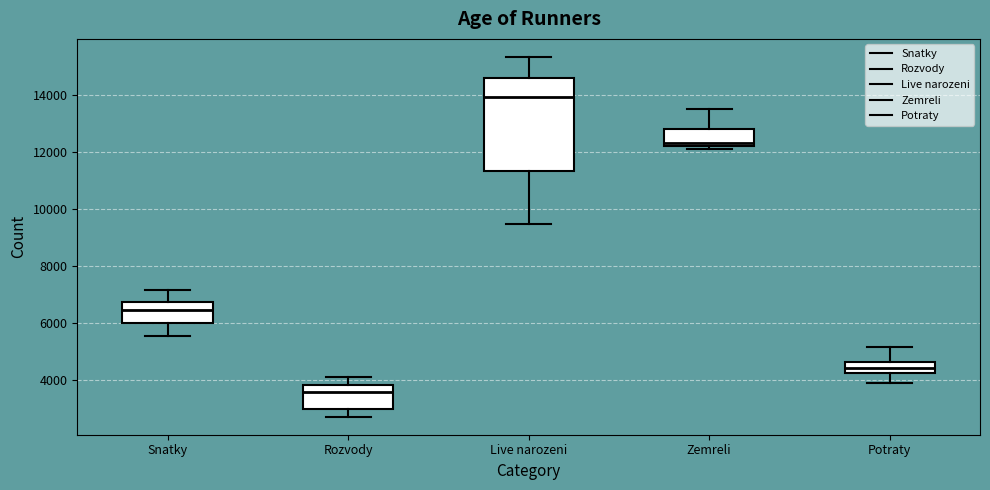

Reading left to right, transcribe this box plot: for each box, give where its median line is, the range the box spans, and where its two whiskers end, as read against the y-axis. The values are not printed on the chart, so give them approximately, as read against the axis.

Snatky: median 6400, box 6000 to 6800, whiskers 5600 to 7200
Rozvody: median 3600, box 3000 to 3800, whiskers 2800 to 4000
Live narozeni: median 14000, box 11400 to 14600, whiskers 9400 to 15400
Zemreli: median 12400, box 12200 to 12800, whiskers 12000 to 13400
Potraty: median 4400, box 4200 to 4600, whiskers 3800 to 5200